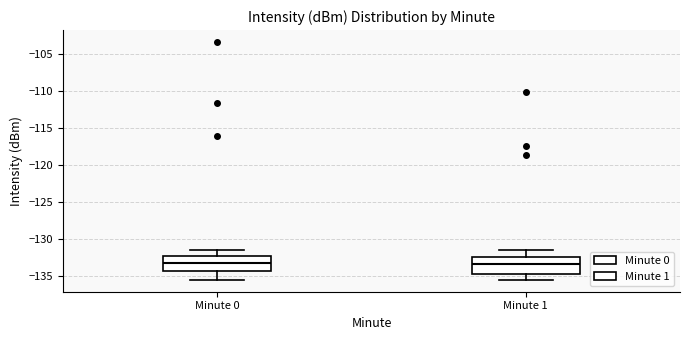

Reading left to right, read every box against the y-axis: the position of its median line, the range the box covers, and the ends of its whiskers. The values are not printed on the chart, so give them approximately, as read against the axis.

Minute 0: median -133.5, box -134.5 to -132.5, whiskers -135.5 to -131.5
Minute 1: median -133.5, box -134.5 to -132.5, whiskers -135.5 to -131.5